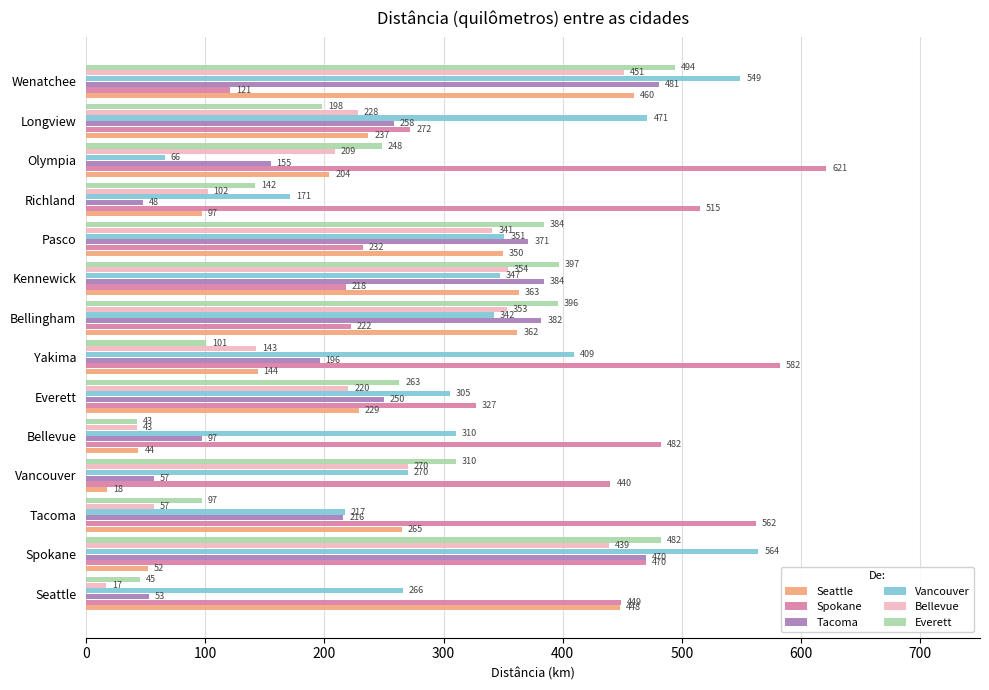

Which series has the largest total across all categories?

Spokane